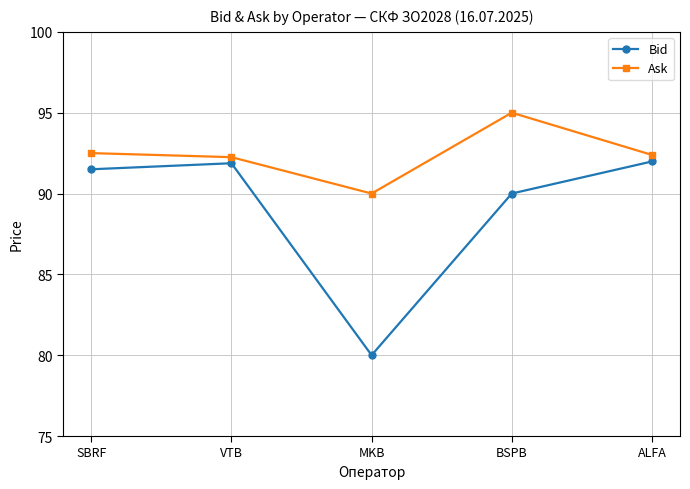

How many series are shown in this chart?

2